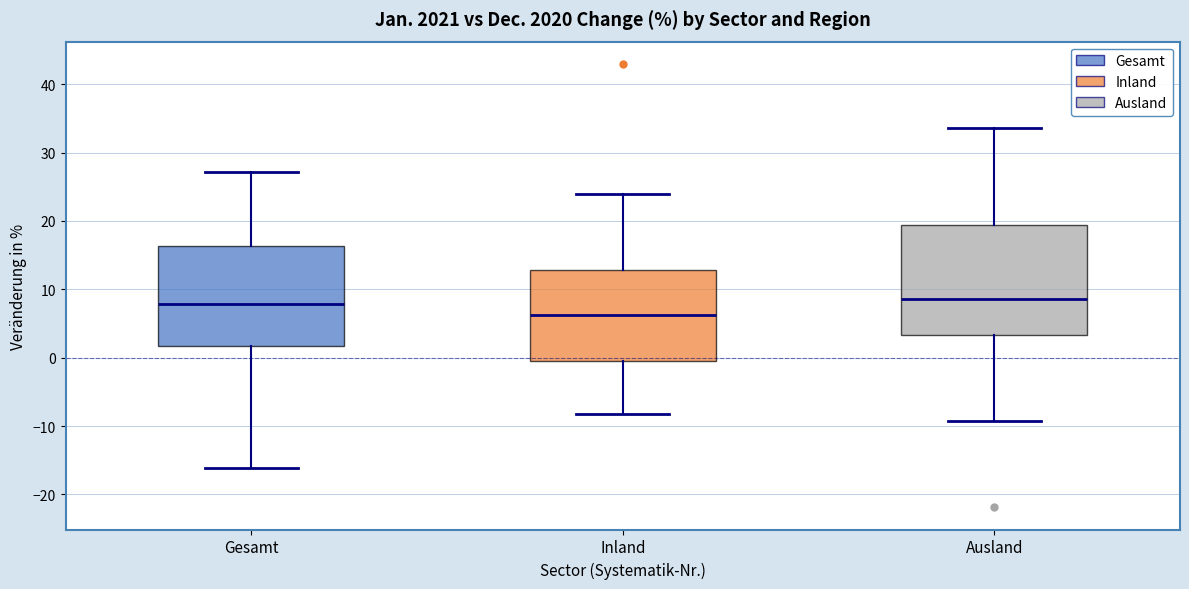

Reading left to right, read every box against the y-axis: the position of its median line, the range the box covers, and the ends of its whiskers. The values are not printed on the chart, so give them approximately, as read against the axis.

Gesamt: median 8, box 2 to 16, whiskers -16 to 27
Inland: median 6, box 0 to 13, whiskers -8 to 24
Ausland: median 9, box 3 to 19, whiskers -9 to 34